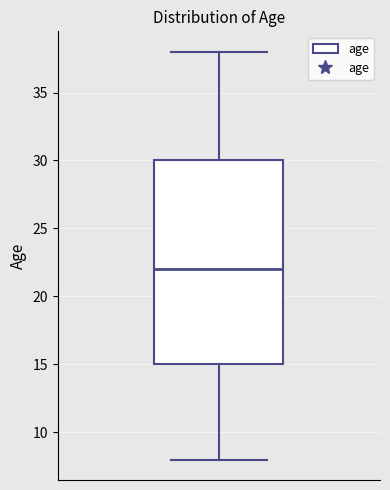

Transcribe this box plot: give where the median line is, the range the box spans, and where the two whiskers end, as read against the y-axis. The values are not printed on the chart, so give them approximately, as read against the axis.

median 22, box 15 to 30, whiskers 8 to 38